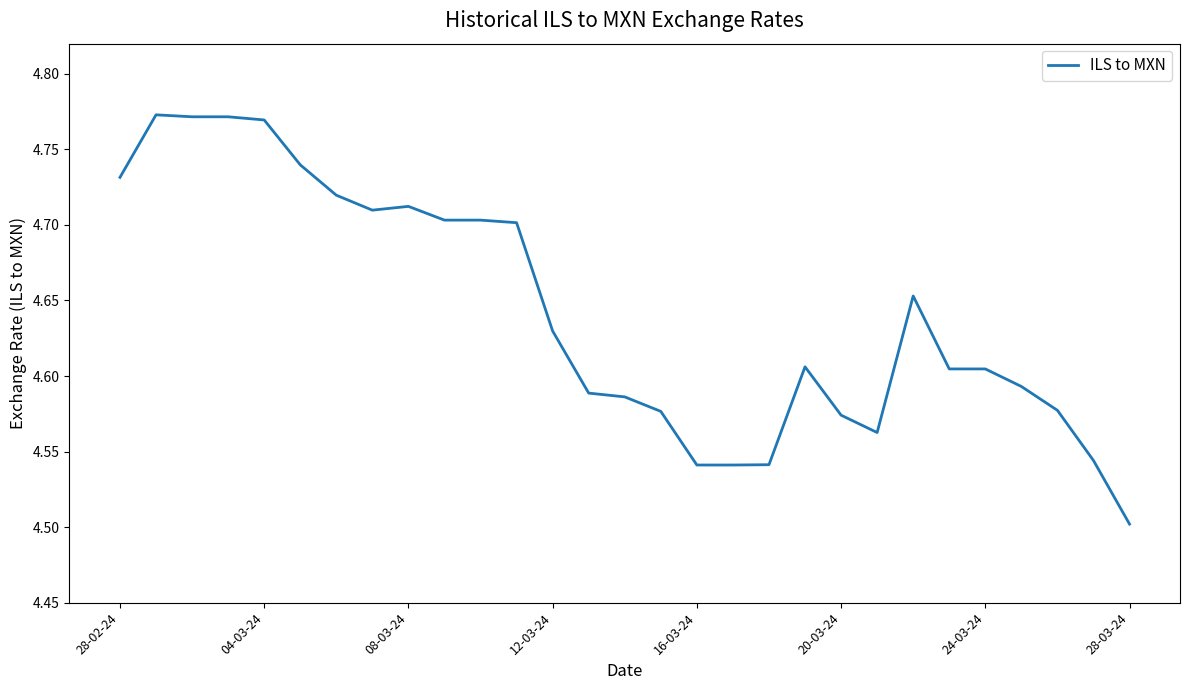

What is the difference between the maximum and minimum values?

0.3